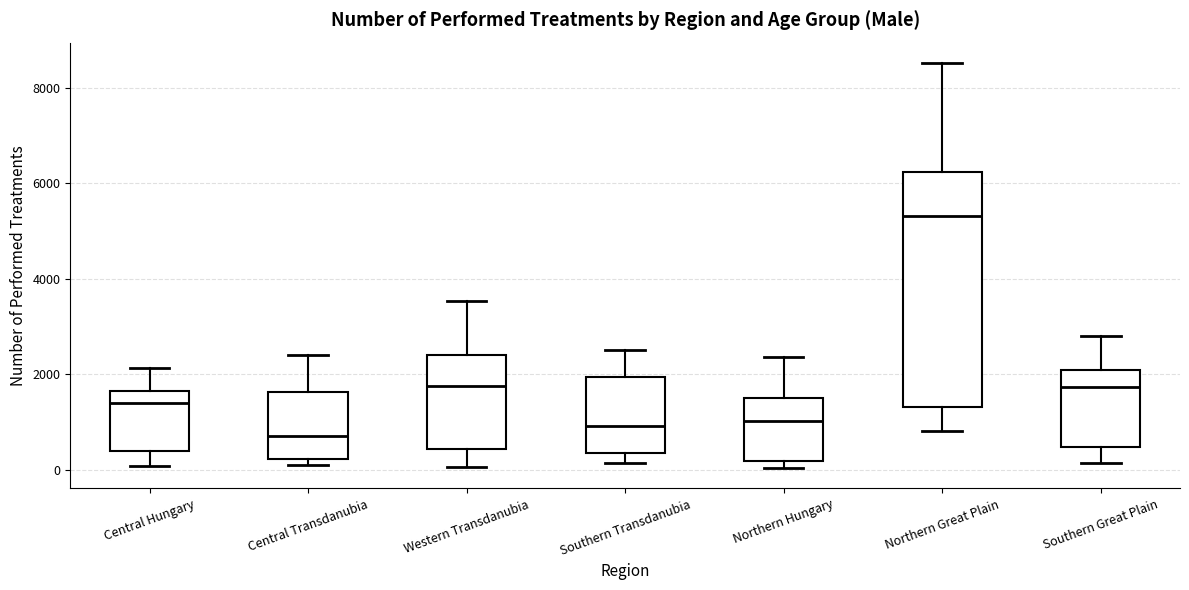

Which box's median line is the highest?

Northern Great Plain